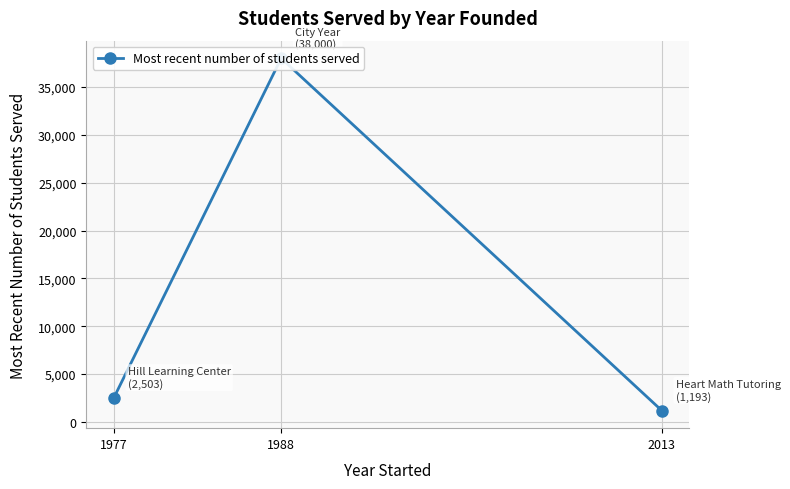

List the labels in order of value, largest first.

1988, 1977, 2013